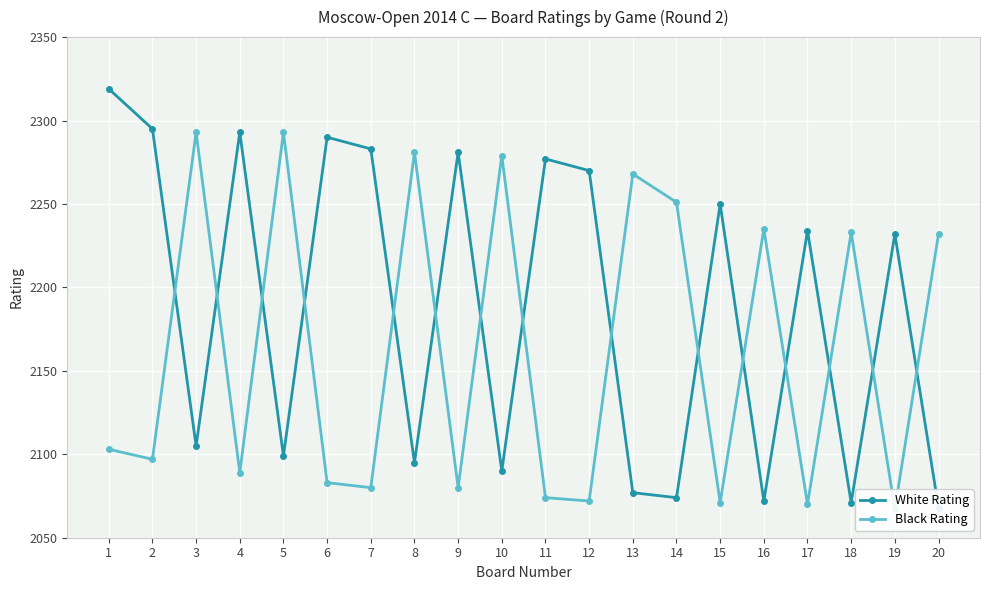

At which label is White Rating closest to 2193?

19